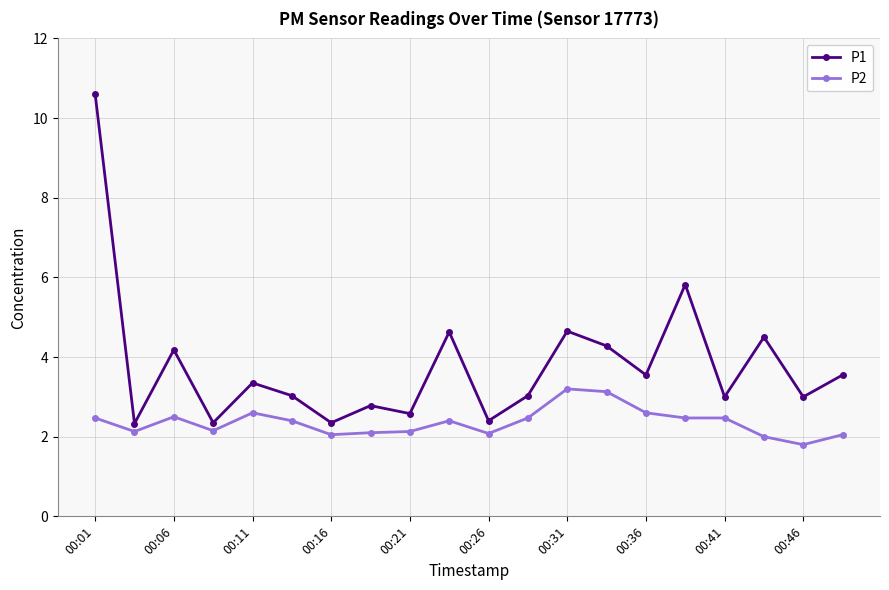

What is the minimum value for P2?

1.8